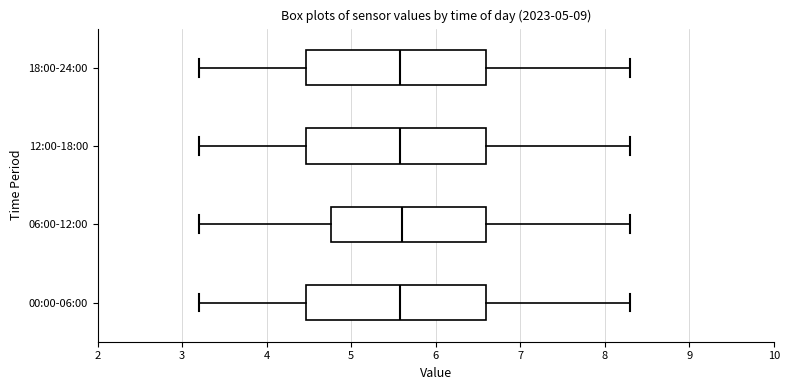

Where is the left edge of the box for 06:00-12:00 on the x-axis? The values are not printed on the chart, so give them approximately, as read against the axis.

4.8